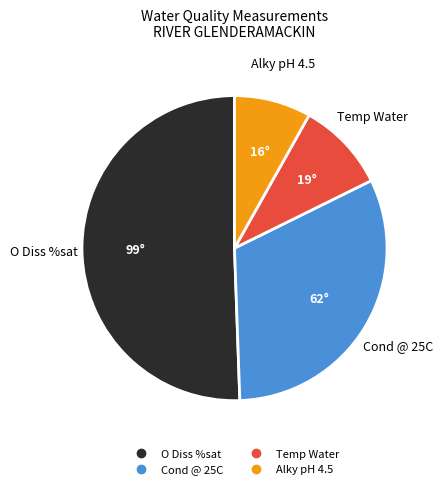

Does any single category account for the majority?

Yes